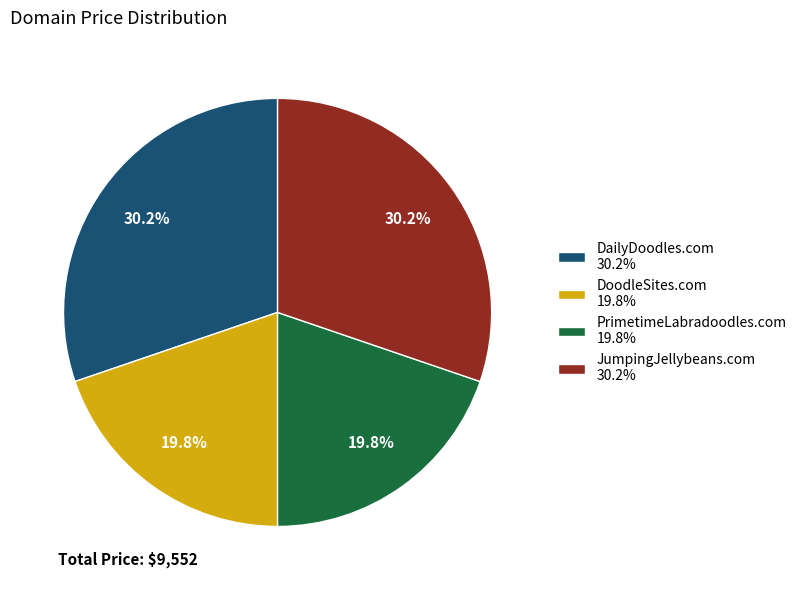

Is there any slice that represents more than half of the pie?

No